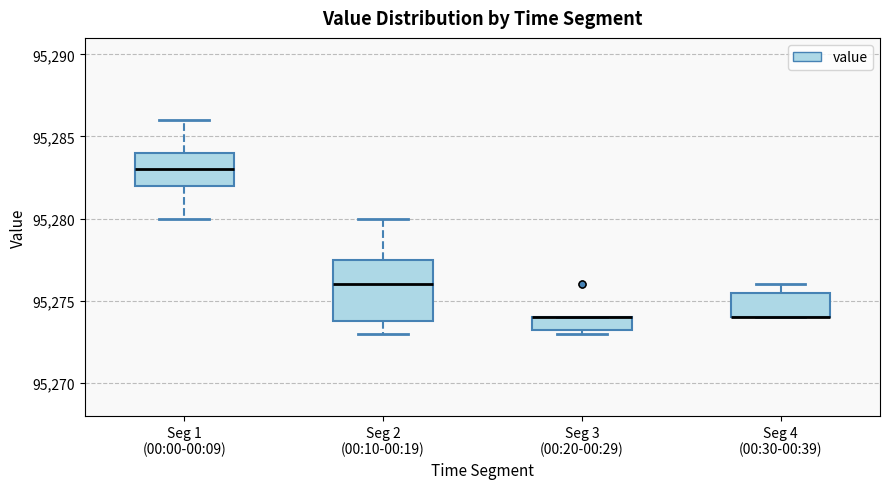

Reading left to right, read every box against the y-axis: the position of its median line, the range the box covers, and the ends of its whiskers. The values are not printed on the chart, so give them approximately, as read against the axis.

Seg 1 (00:00-00:09): median 95283.0, box 95282.0 to 95284.0, whiskers 95280.0 to 95286.0
Seg 2 (00:10-00:19): median 95276.0, box 95274.0 to 95277.5, whiskers 95273.0 to 95280.0
Seg 3 (00:20-00:29): median 95274.0 (drawn on the box's upper edge), box 95273.5 to 95274.0, whiskers 95273.0 to 95274.0
Seg 4 (00:30-00:39): median 95274.0 (drawn on the box's lower edge), box 95274.0 to 95275.5, whiskers 95274.0 to 95276.0